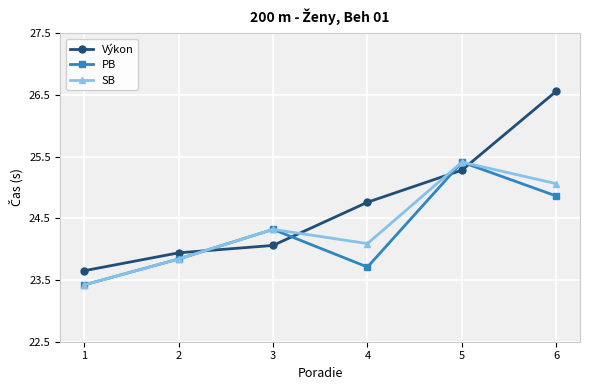

The PB series shows 10.5 at 2. True or false?

False